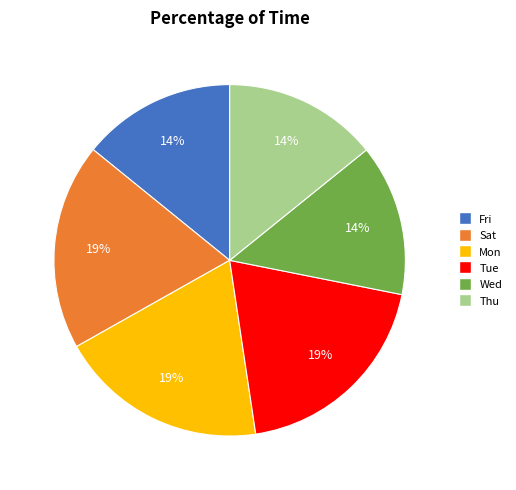

True or false: Fri accounts for 1% of the total.

False